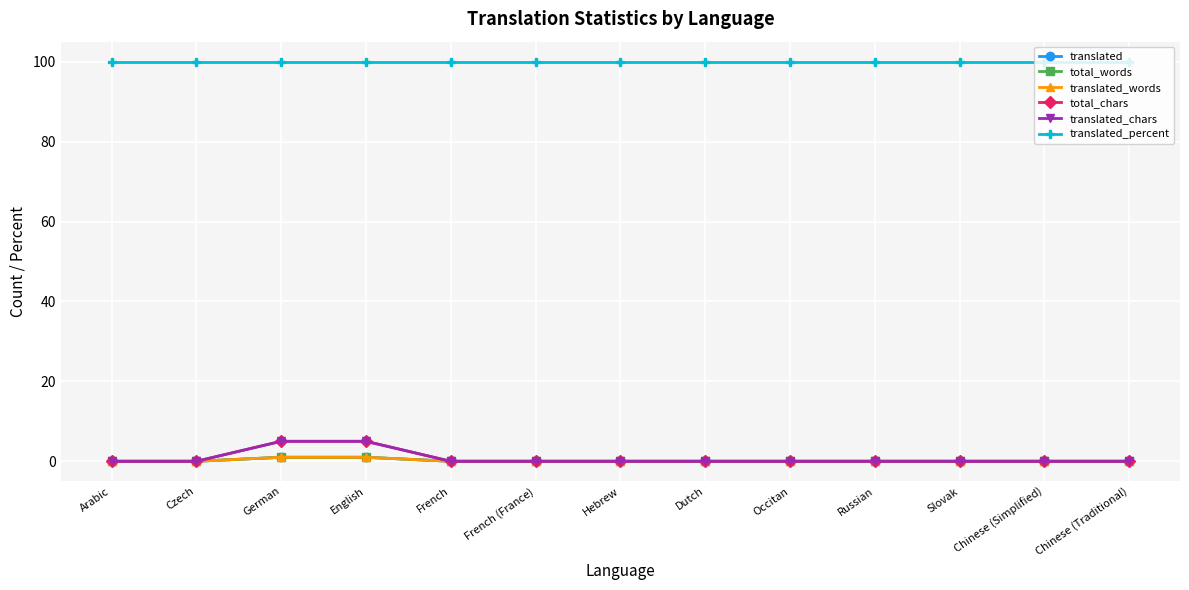

Is this an area chart (filled region under the line)?

No